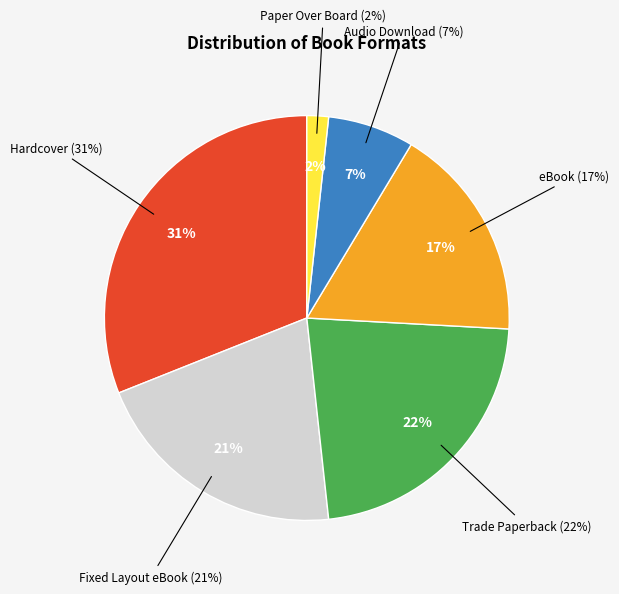

Is the sum of Audio Download and Paper Over Board greater than half?

No